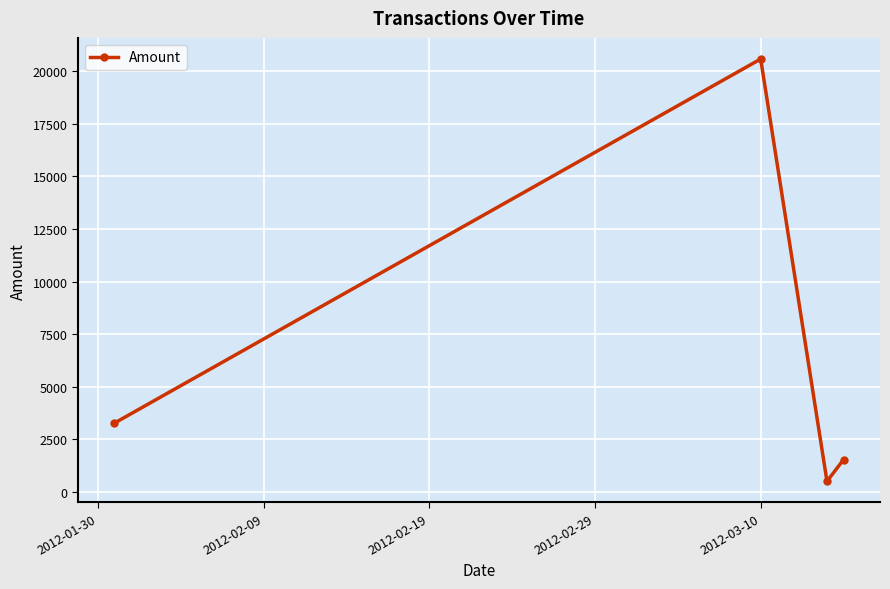

What is the average value?

6473.6